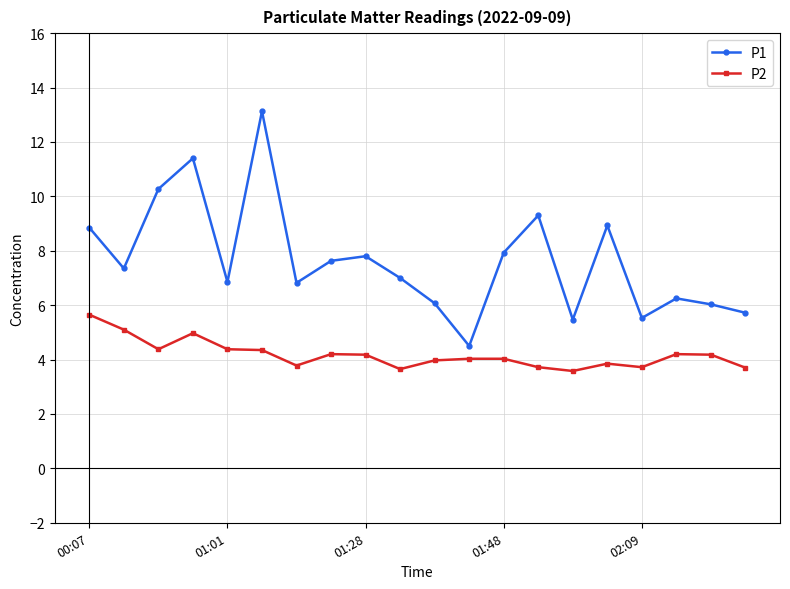

List the series in order of their overall mean, lowest first.

P2, P1